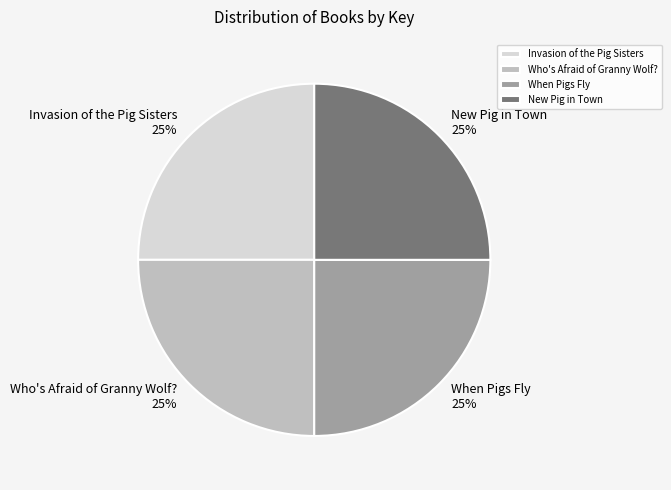

Is Invasion of the Pig Sisters the majority of the pie?

No